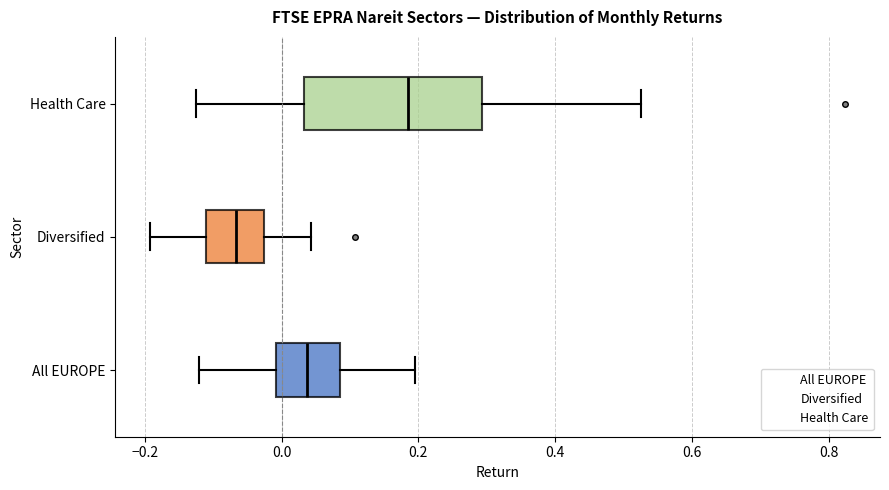

Reading bottom to top, transcribe this box plot: for each box, give where its median line is, the range the box spans, and where its two whiskers end, as read against the x-axis. The values are not printed on the chart, so give them approximately, as read against the axis.

All EUROPE: median 0.04, box 0.00 to 0.08, whiskers -0.12 to 0.20
Diversified: median -0.06, box -0.12 to -0.02, whiskers -0.20 to 0.04
Health Care: median 0.18, box 0.04 to 0.30, whiskers -0.12 to 0.52